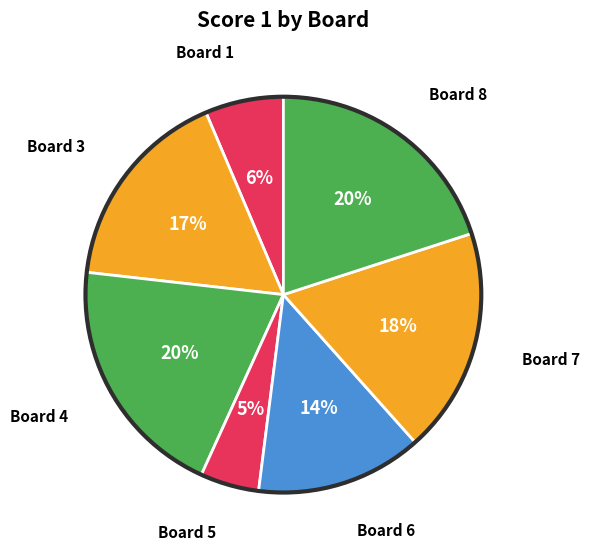

What is the largest slice in the pie chart?

Board 4